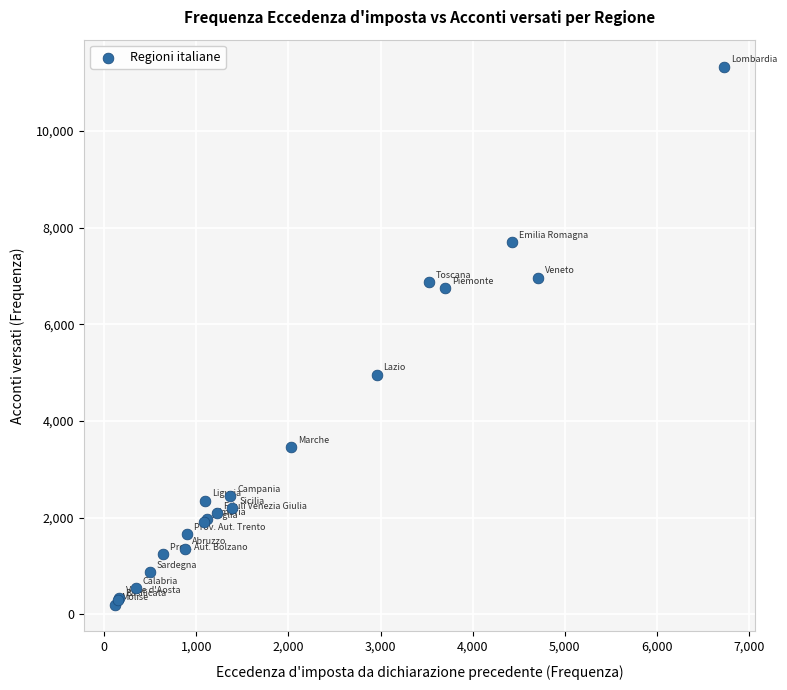

What Y value in the scatter plot is closest to 5767?

4959